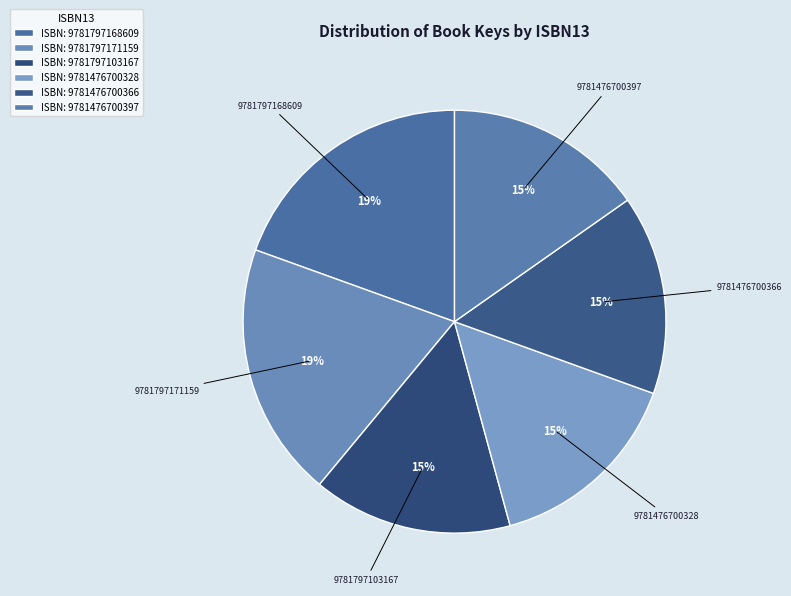

Count the number of slices in the pie.

6